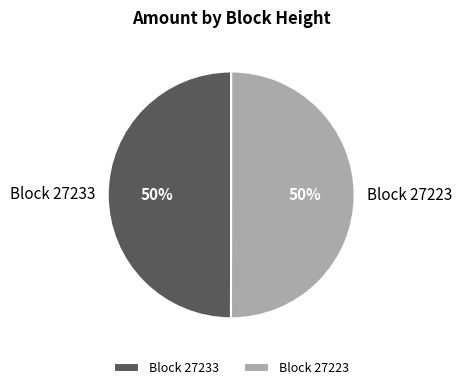

True or false: Block 27223 accounts for 50% of the total.

True